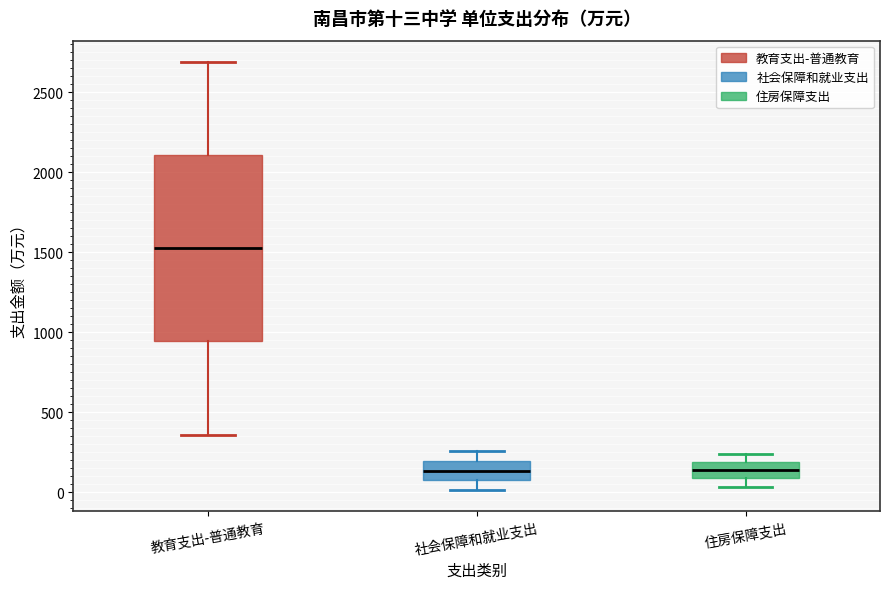

Which box is the tallest, from its lower edge to its upper edge?

教育支出-普通教育